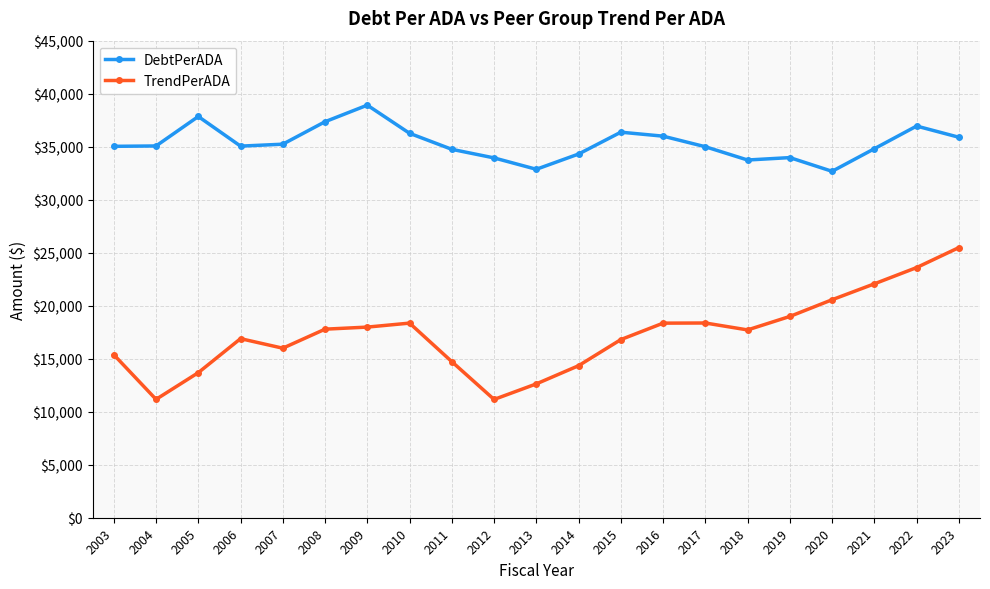

Which category has the highest value in the TrendPerADA series?

2023